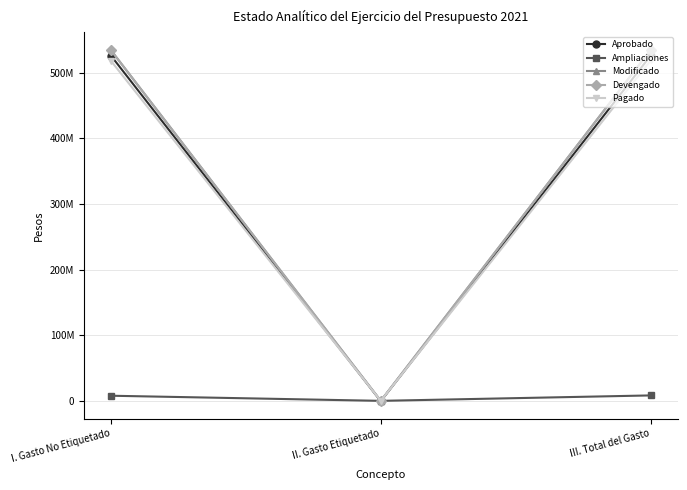

Is this an area chart (filled region under the line)?

No